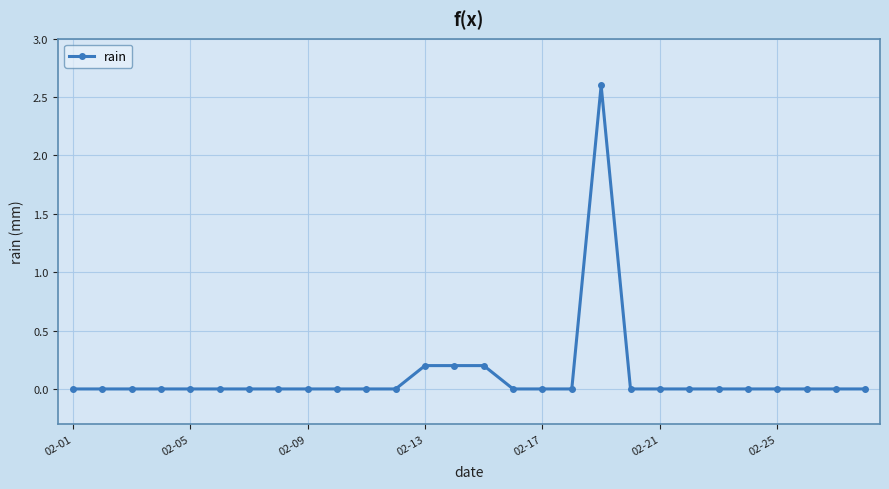

What is the difference between the maximum and minimum values?

2.6